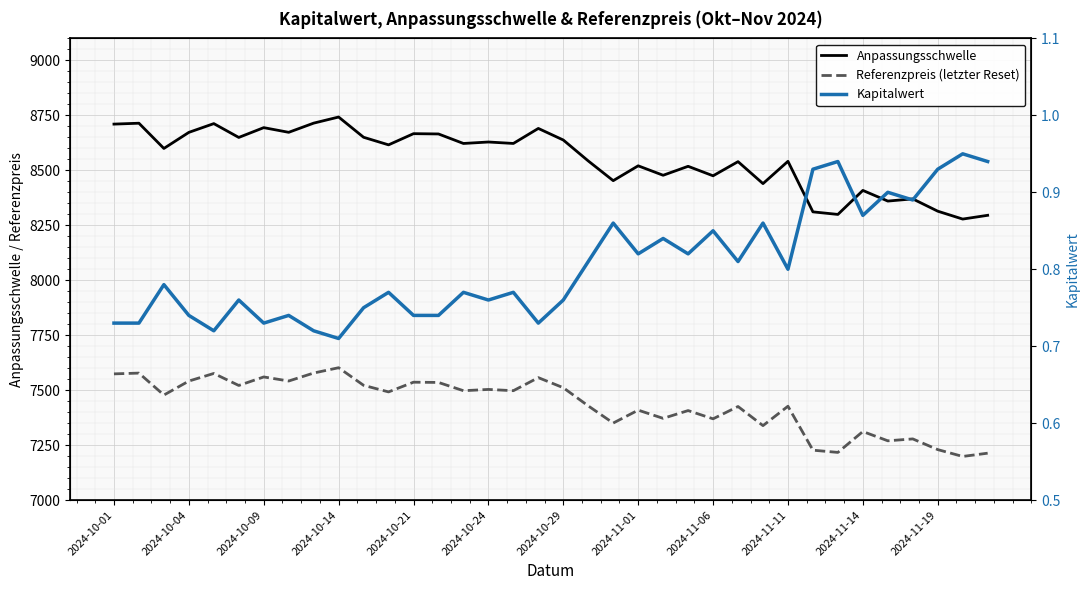

What is the value of the Kapitalwert point at the 32nd from the left?

0.9